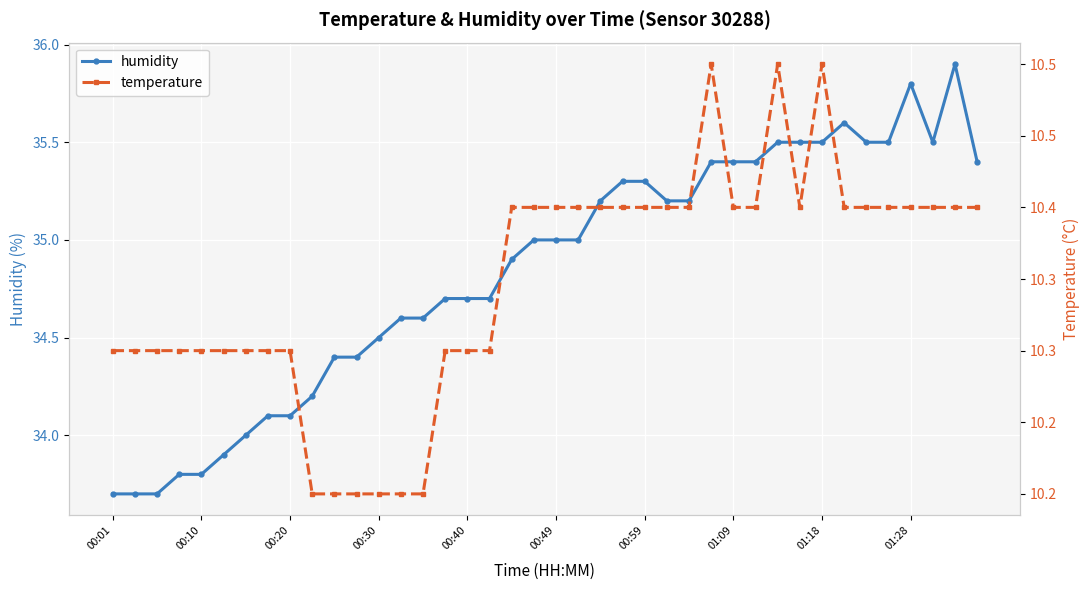

What is the sum of the temperature values at 00:30 and 24?

20.7